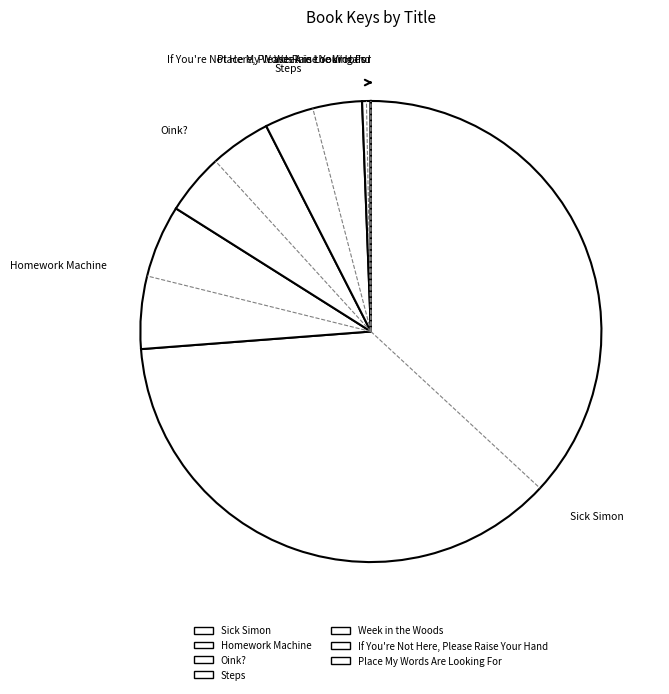

Does any single category account for the majority?

Yes